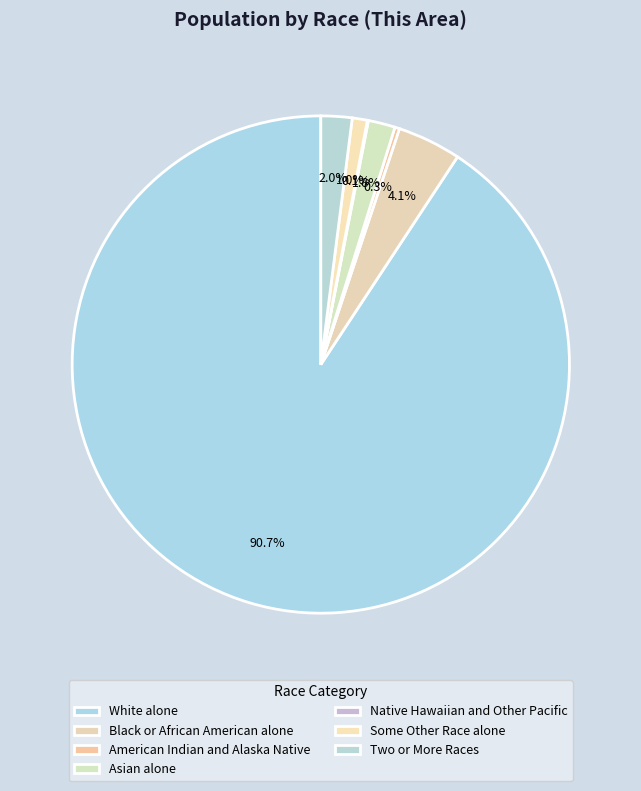

To the nearest percent, what is the combined percentage of Some Other Race alone and Native Hawaiian and Other Pacific?

1%